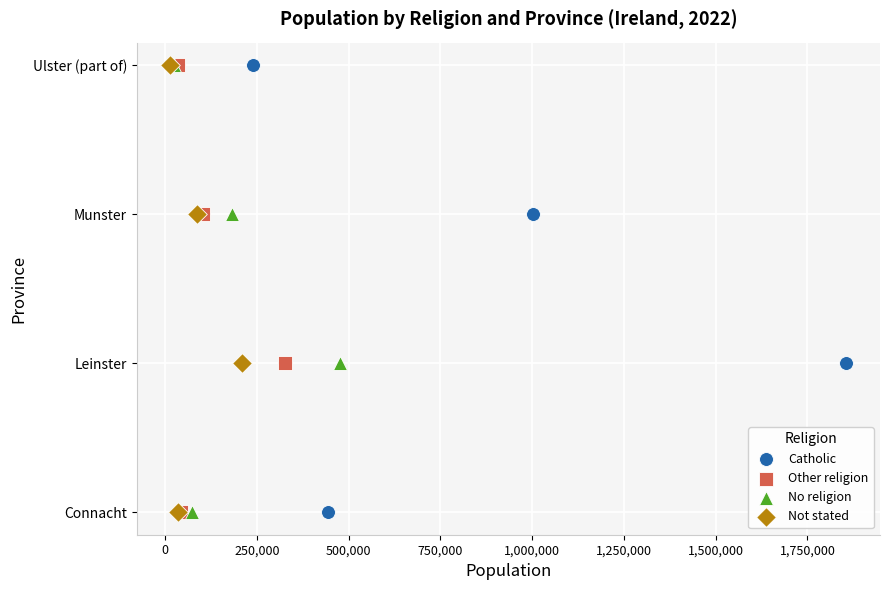

What are all the series names shown in the legend?

Catholic, Other religion, No religion, Not stated